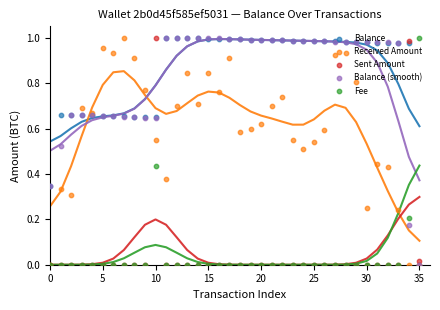

Which series contains the highest Y value?

Balance